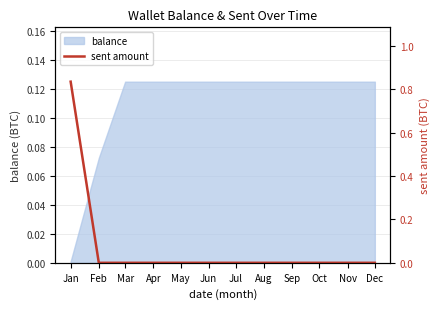

How many lines are shown in the chart?

1